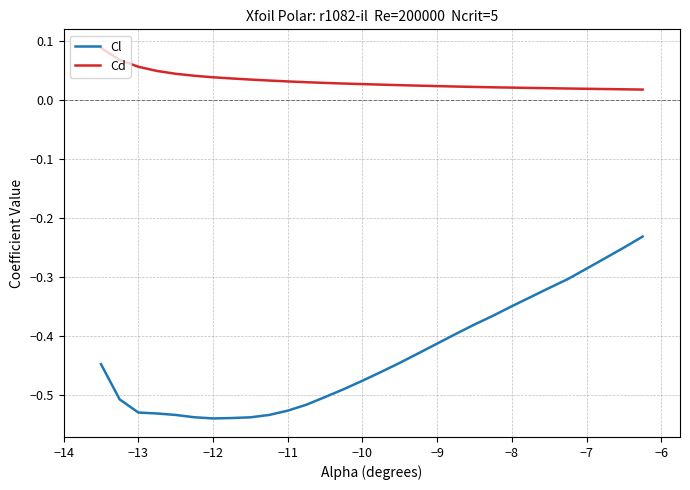

True or false: Cd and Cl intersect in this chart.

False